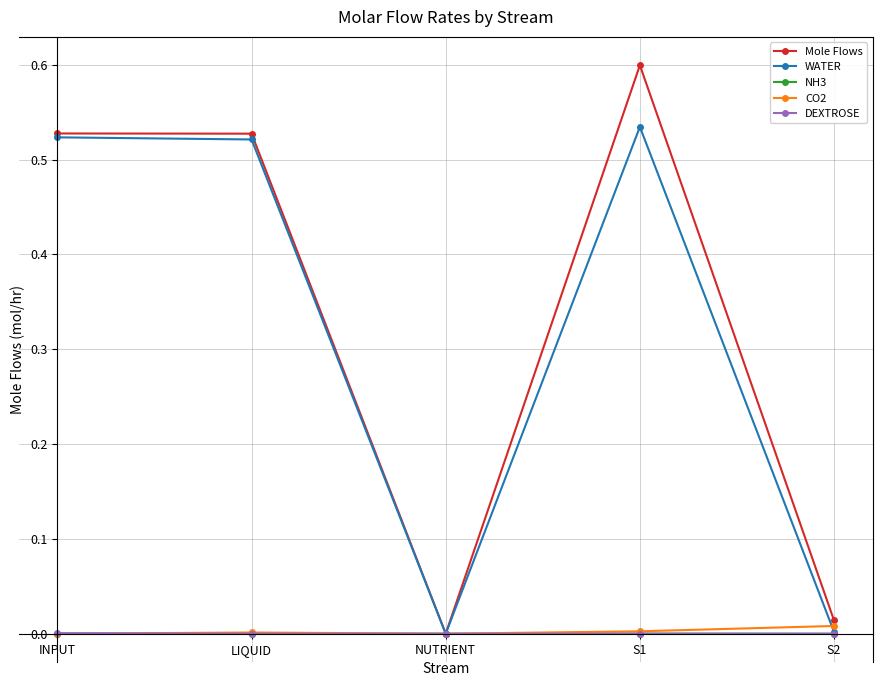

Is the value of WATER at LIQUID greater than the value of NH3 at NUTRIENT?

Yes